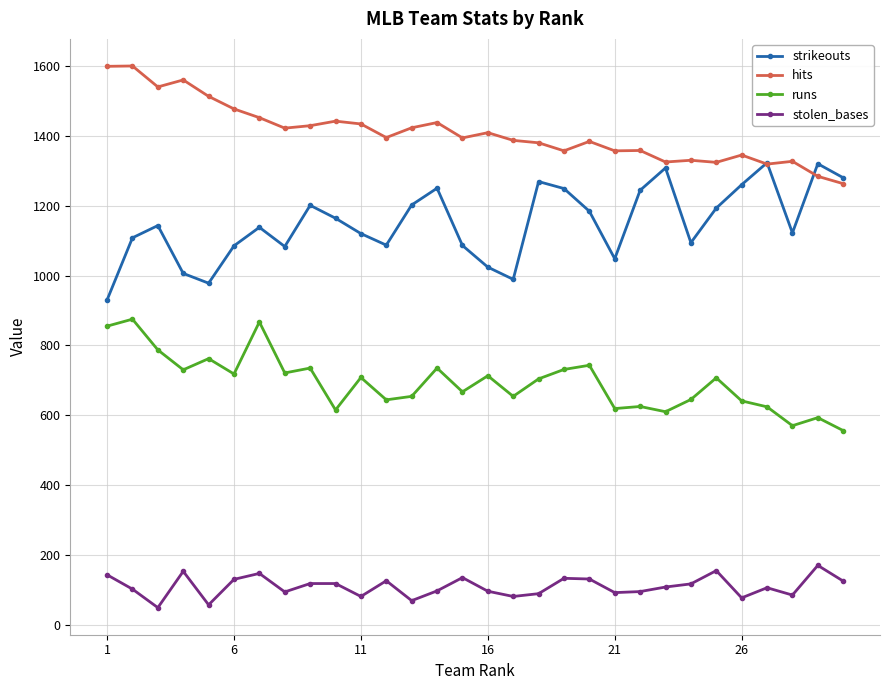

What is the average value of the runs series?

694